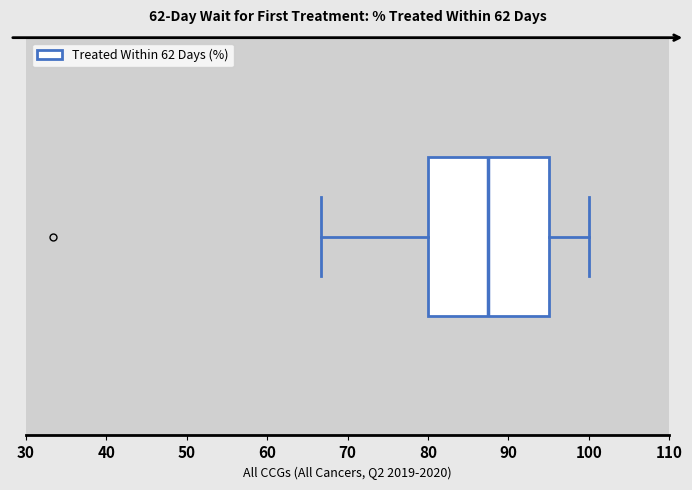

Read this box plot against the x-axis: the position of the median line, the range covered by the box, and the ends of both whiskers. The values are not printed on the chart, so give them approximately, as read against the axis.

median 88, box 80 to 95, whiskers 67 to 100